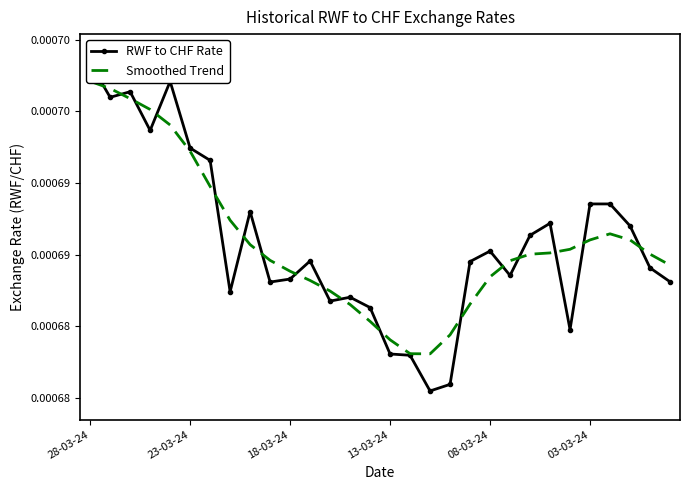

Where do RWF to CHF Rate and Smoothed Trend first cross each other?

28-03-24 and 23-03-24